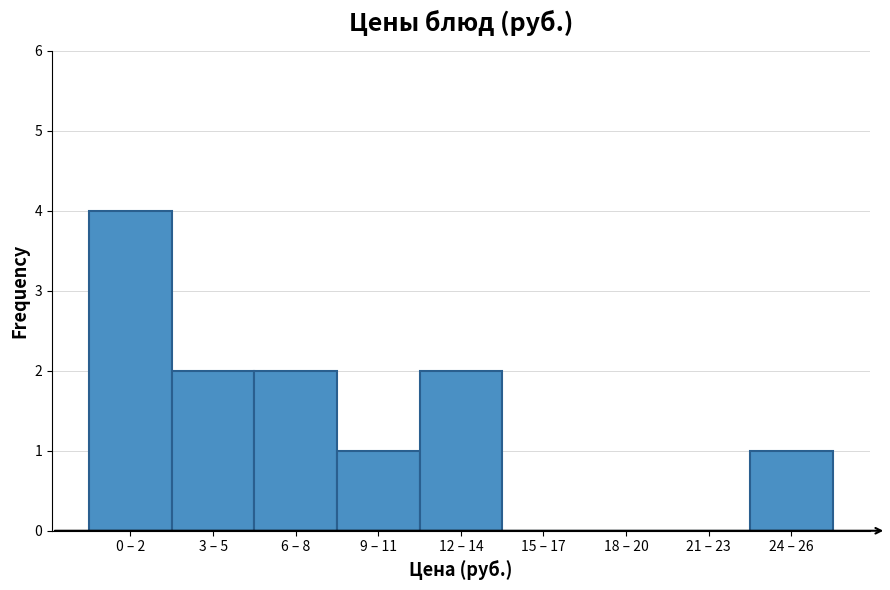

Reading left to right, transcribe all the data shown in this chart.

0 – 2=4	3 – 5=2	6 – 8=2	9 – 11=1	12 – 14=2	15 – 17=0	18 – 20=0	21 – 23=0	24 – 26=1